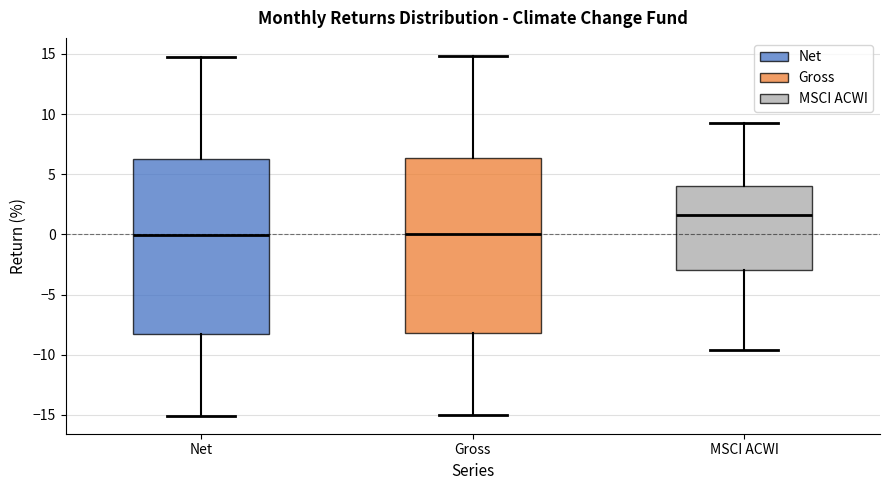

Which box has the highest median line?

MSCI ACWI